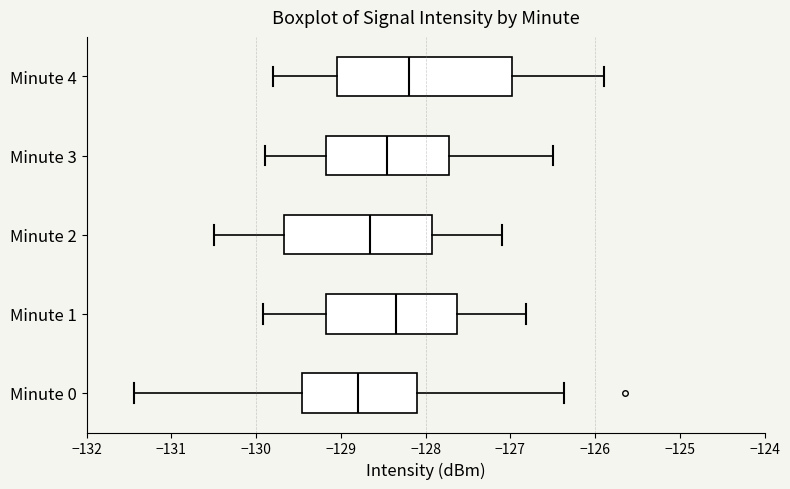

Reading bottom to top, read every box against the x-axis: the position of its median line, the range the box covers, and the ends of its whiskers. The values are not printed on the chart, so give them approximately, as read against the axis.

Minute 0: median -128.8, box -129.5 to -128.1, whiskers -131.4 to -126.4
Minute 1: median -128.3, box -129.2 to -127.6, whiskers -129.9 to -126.8
Minute 2: median -128.6, box -129.7 to -127.9, whiskers -130.5 to -127.1
Minute 3: median -128.4, box -129.2 to -127.7, whiskers -129.9 to -126.5
Minute 4: median -128.2, box -129.0 to -127.0, whiskers -129.8 to -125.9